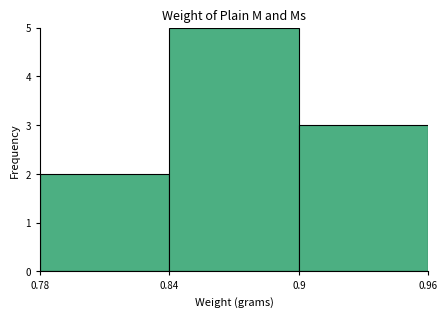

Which range on the x-axis has the tallest bar?

0.84 to 0.9